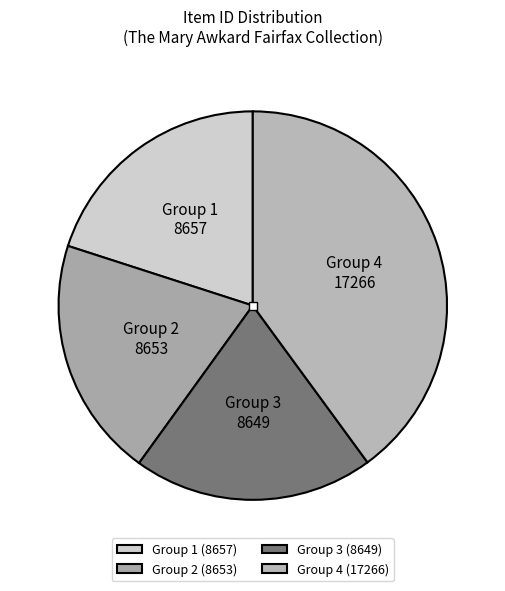

Count the number of slices in the pie.

4